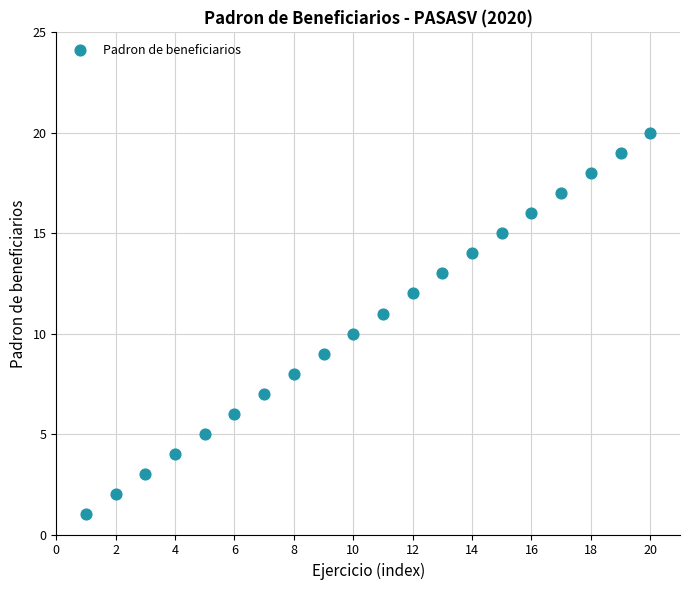

What is the range of Y values (max minus min)?

19